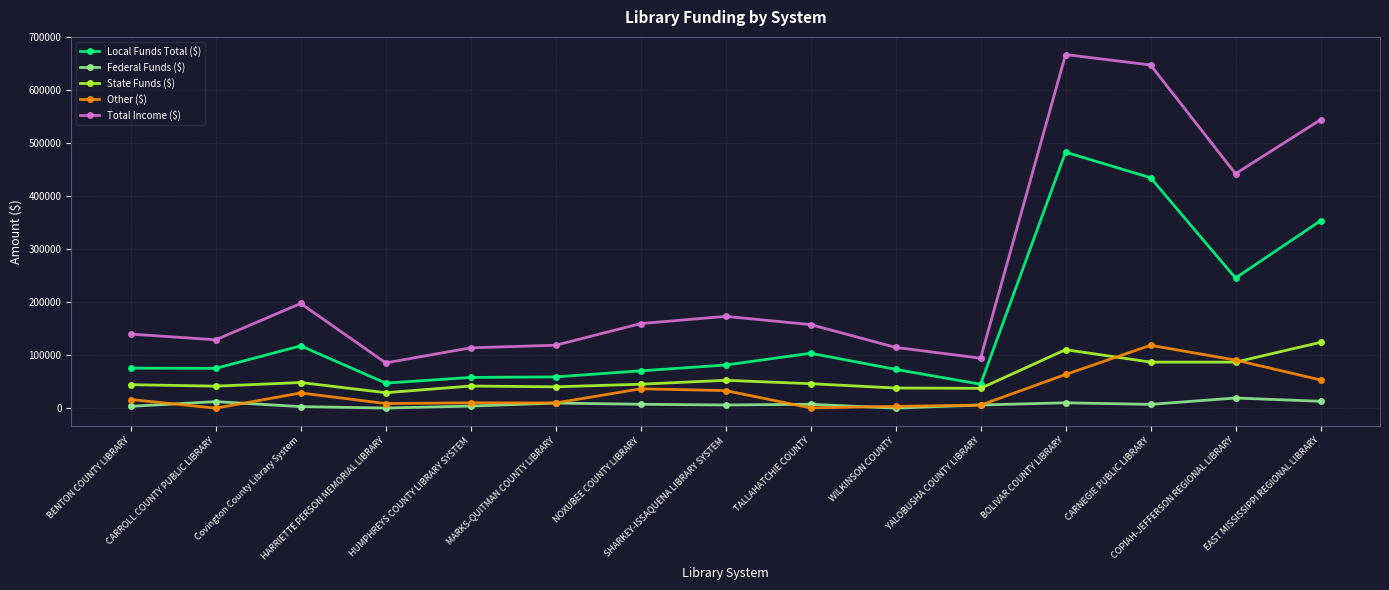

Which series has the largest range (max minus min)?

Total Income ($)